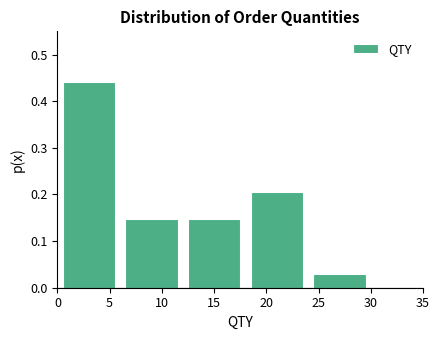

Reading left to right, list every bar in this chart as the range it spans on the x-axis followed by its height. The values are not printed on the chart, so give them approximately, as read against the axis.

0 to 6: 0.44
6 to 12: 0.15
12 to 18: 0.15
18 to 24: 0.21
24 to 30: 0.03